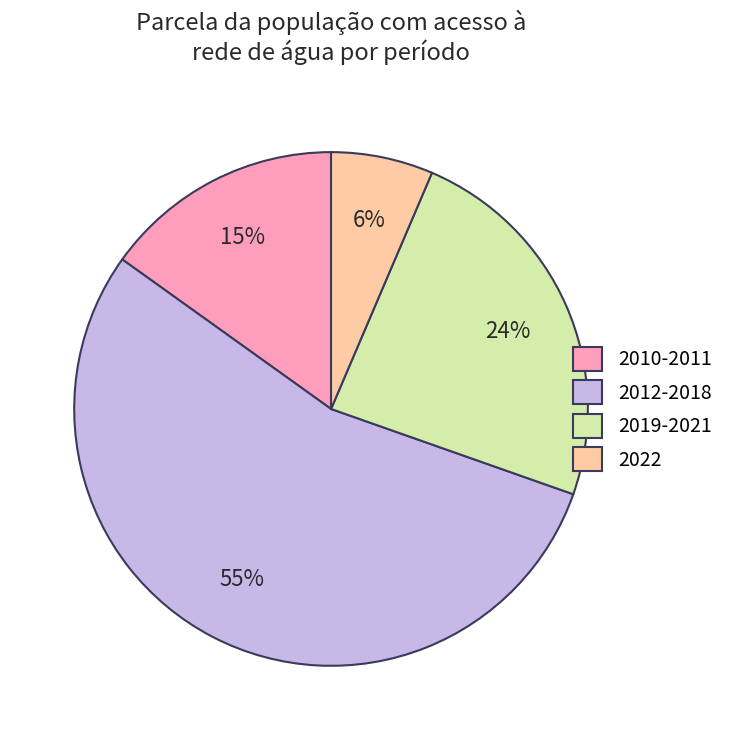

How many slices are in this pie chart?

4